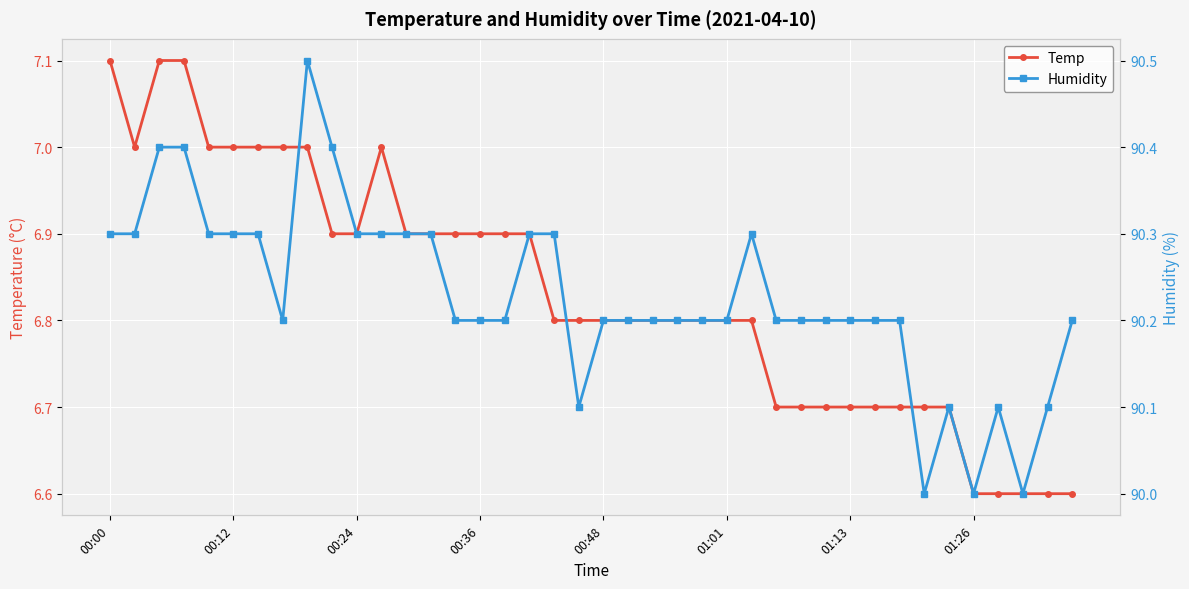

Reading left to right, extract all data points from this chart.

Temp: 7.1	7.0	7.1	7.1	7.0	7.0	7.0	7.0	7.0	6.9	6.9	7.0	6.9	6.9	6.9	6.9	6.9	6.9	6.8	6.8	6.8	6.8	6.8	6.8	6.8	6.8	6.8	6.7	6.7	6.7	6.7	6.7	6.7	6.7	6.7	6.6	6.6	6.6	6.6	6.6
Humidity: 90.3	90.3	90.4	90.4	90.3	90.3	90.3	90.2	90.5	90.4	90.3	90.3	90.3	90.3	90.2	90.2	90.2	90.3	90.3	90.1	90.2	90.2	90.2	90.2	90.2	90.2	90.3	90.2	90.2	90.2	90.2	90.2	90.2	90.0	90.1	90.0	90.1	90.0	90.1	90.2